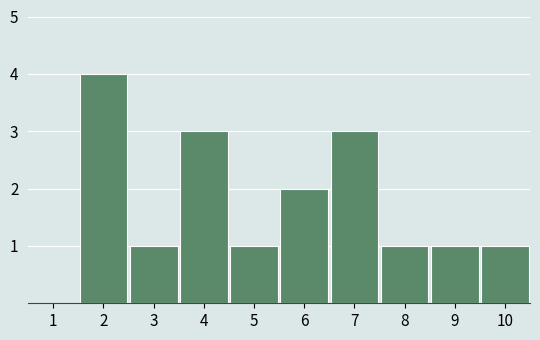

Reading right to left, extract all data points from this chart.

1	1	1	3	2	1	3	1	4